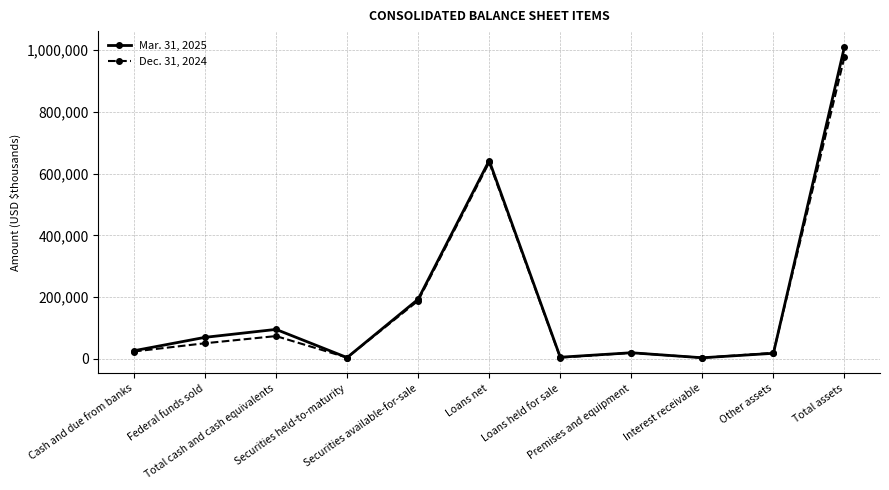

What position from the right is Cash and due from banks?

11